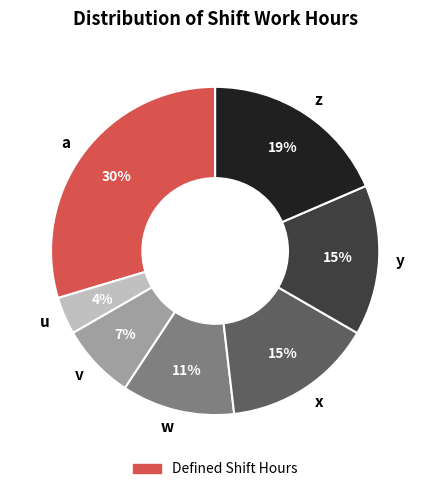

Which slice is the largest?

a